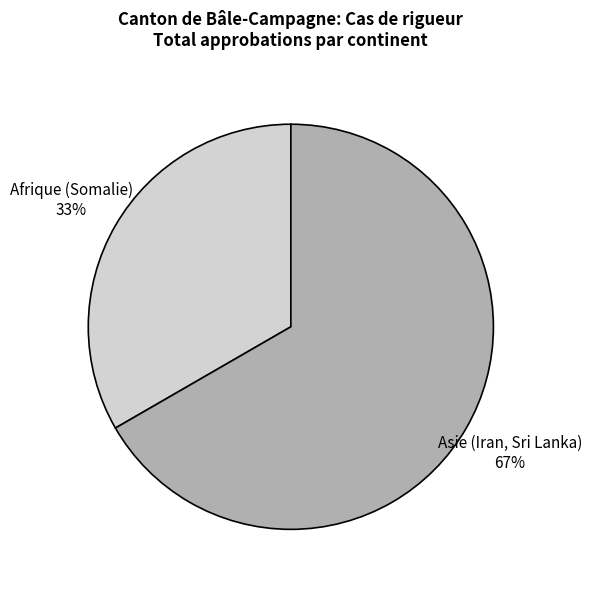

Which has a higher value, Asie (Iran, Sri Lanka) or Afrique (Somalie)?

Asie (Iran, Sri Lanka)